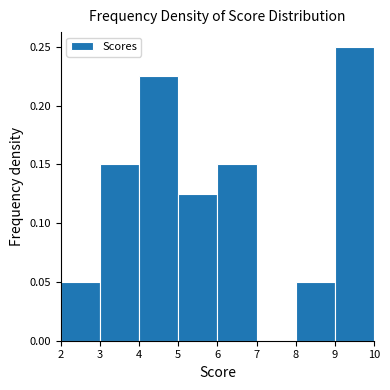

How tall is the bar that spans 6 to 7 on the x-axis? The values are not printed on the chart, so give them approximately, as read against the axis.

0.150